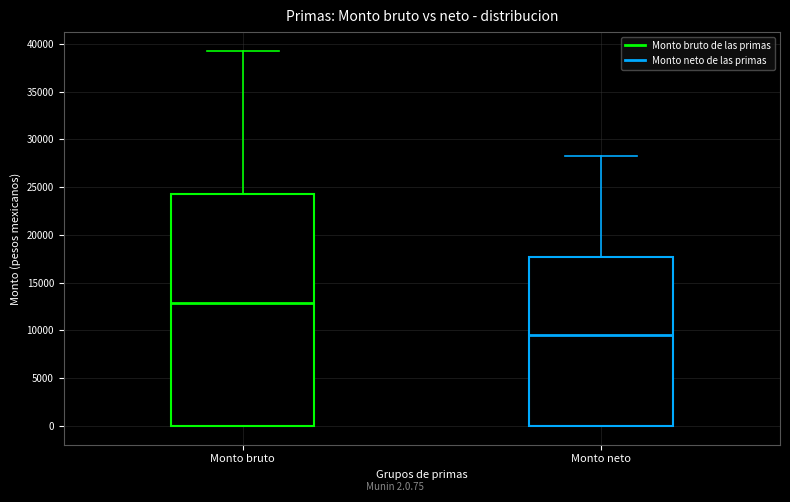

Where does the median line of the box for Monto neto sit on the y-axis? The values are not printed on the chart, so give them approximately, as read against the axis.

9500